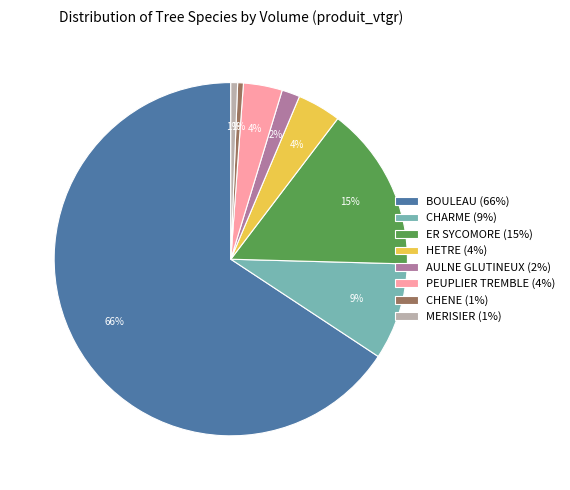

How many segments does this pie chart have?

8